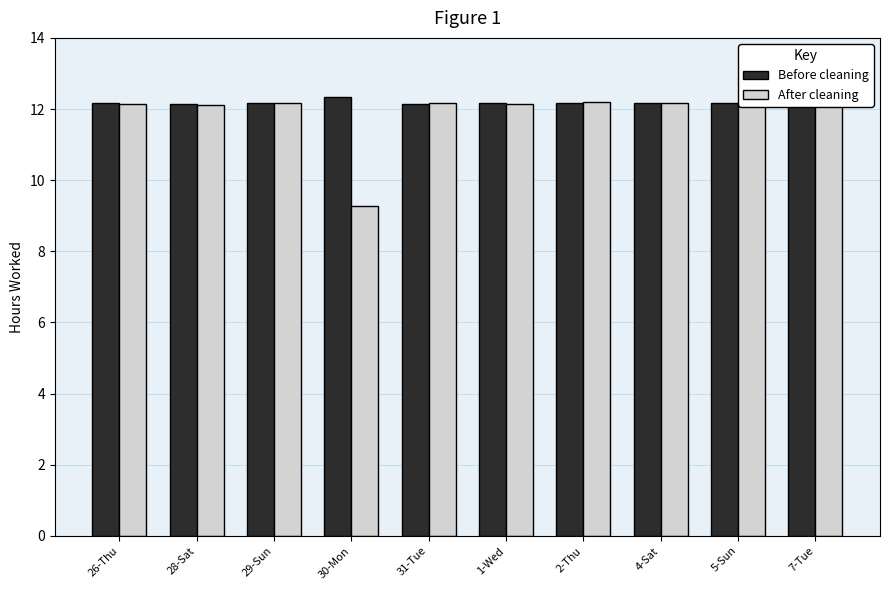

List the series in order of their overall mean, highest first.

Before cleaning, After cleaning